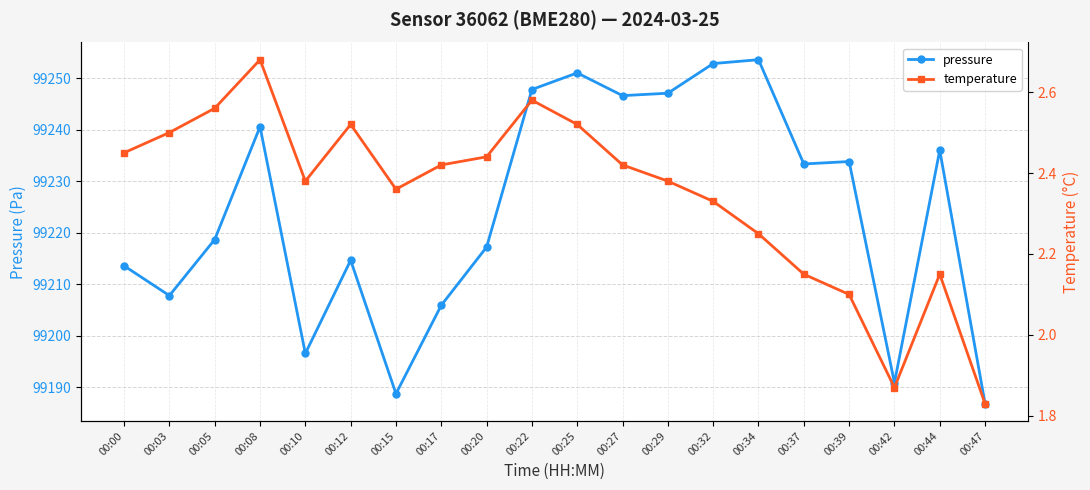

At which category does temperature reach its first local valley?

00:10